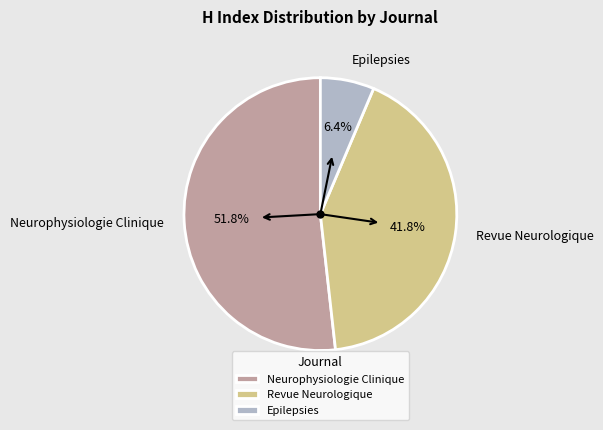

What is the total percentage of Revue Neurologique and Neurophysiologie Clinique?

93.6%